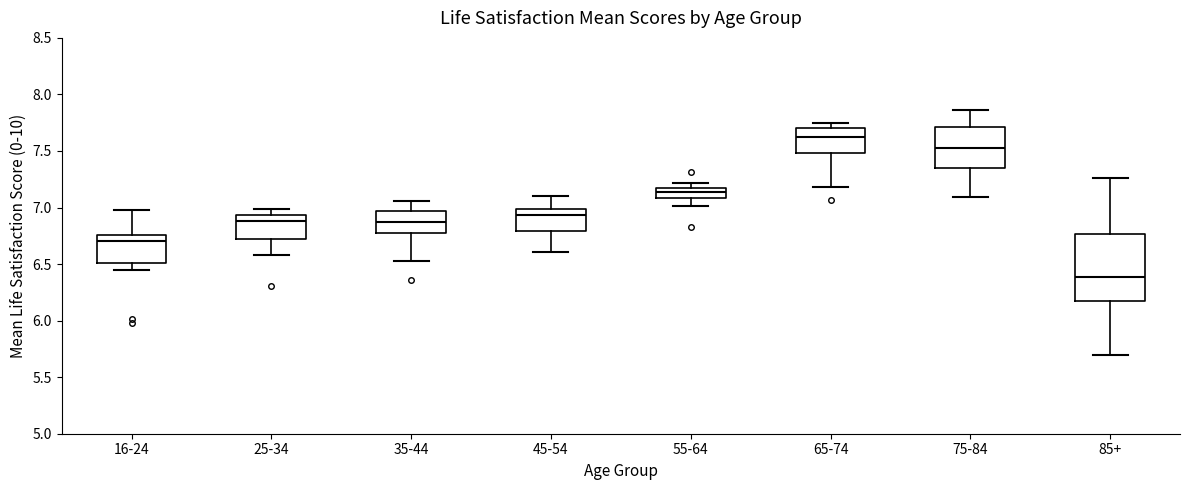

Where does the lower whisker of the box for 55-64 end on the y-axis? The values are not printed on the chart, so give them approximately, as read against the axis.

7.00